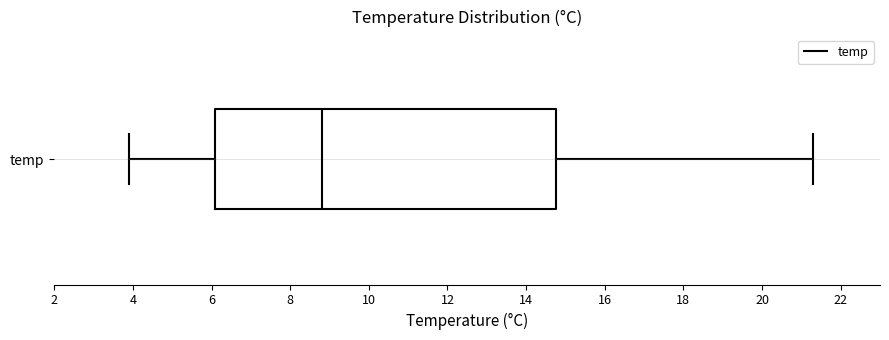

Read this box plot against the x-axis: the position of the median line, the range covered by the box, and the ends of both whiskers. The values are not printed on the chart, so give them approximately, as read against the axis.

median 8.8, box 6.2 to 14.8, whiskers 4.0 to 21.4